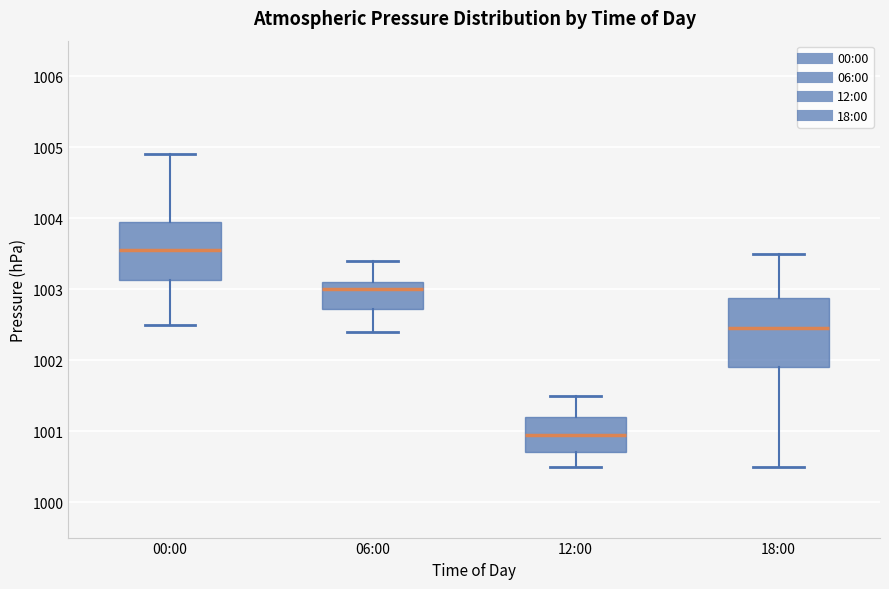

Reading left to right, transcribe this box plot: for each box, give where its median line is, the range the box spans, and where its two whiskers end, as read against the y-axis. The values are not printed on the chart, so give them approximately, as read against the axis.

00:00: median 1003.6, box 1003.1 to 1004.0, whiskers 1002.5 to 1004.9
06:00: median 1003.0, box 1002.7 to 1003.1, whiskers 1002.4 to 1003.4
12:00: median 1001.0, box 1000.7 to 1001.2, whiskers 1000.5 to 1001.5
18:00: median 1002.5, box 1001.9 to 1002.9, whiskers 1000.5 to 1003.5